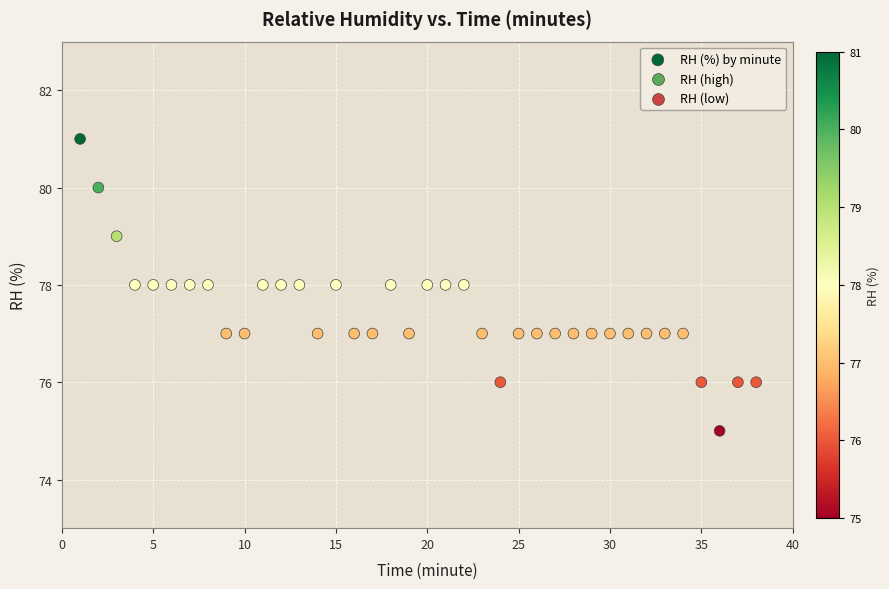

What is the range of X values (max minus min)?

37